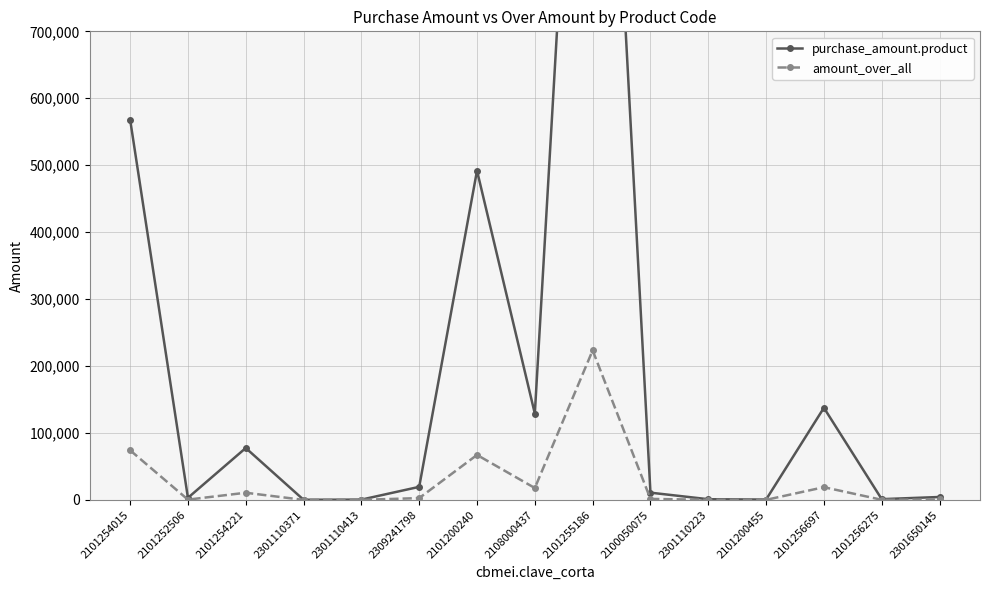

What is the difference between the amount_over_all values at 2101252506 and 2101255186?

222963.3